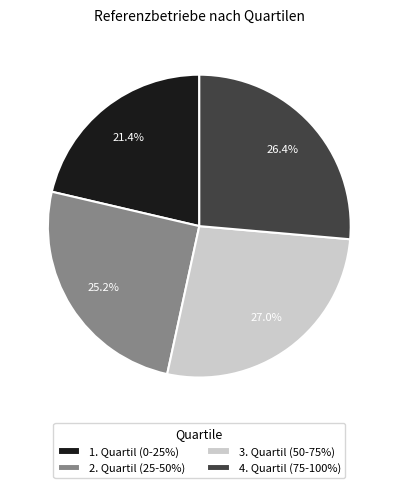

The 1. Quartil (0-25%) slice represents 34% of the pie. True or false?

False